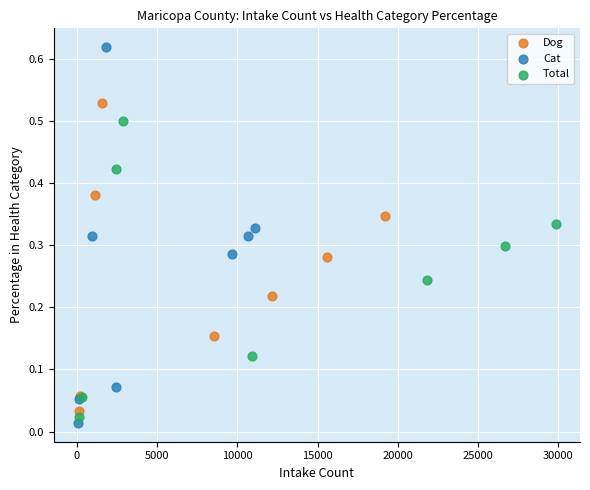

What are all the series names shown in the legend?

Dog, Cat, Total